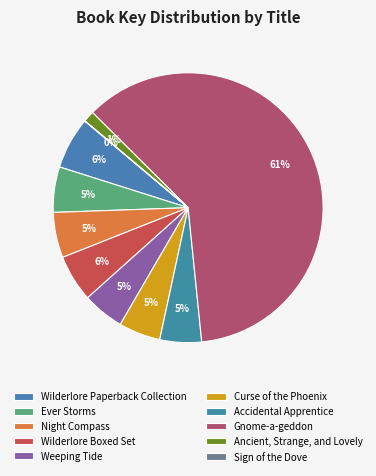

To the nearest percent, what is the difference between the largest and smallest slice percentages?

61%